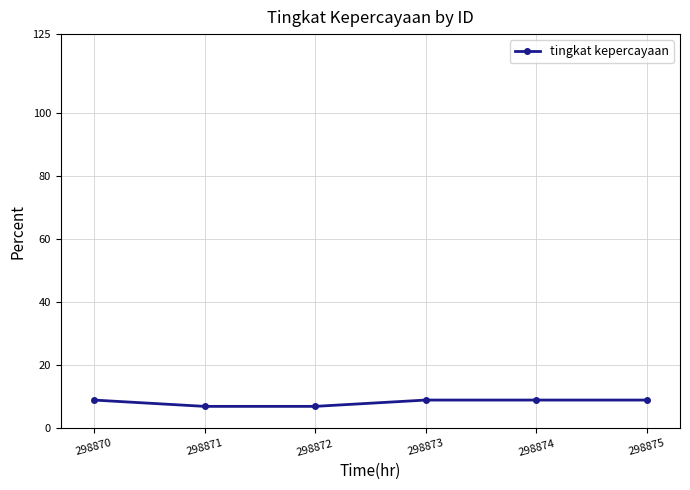

What is the ratio of the value at 298872 to the value at 298870?

0.8